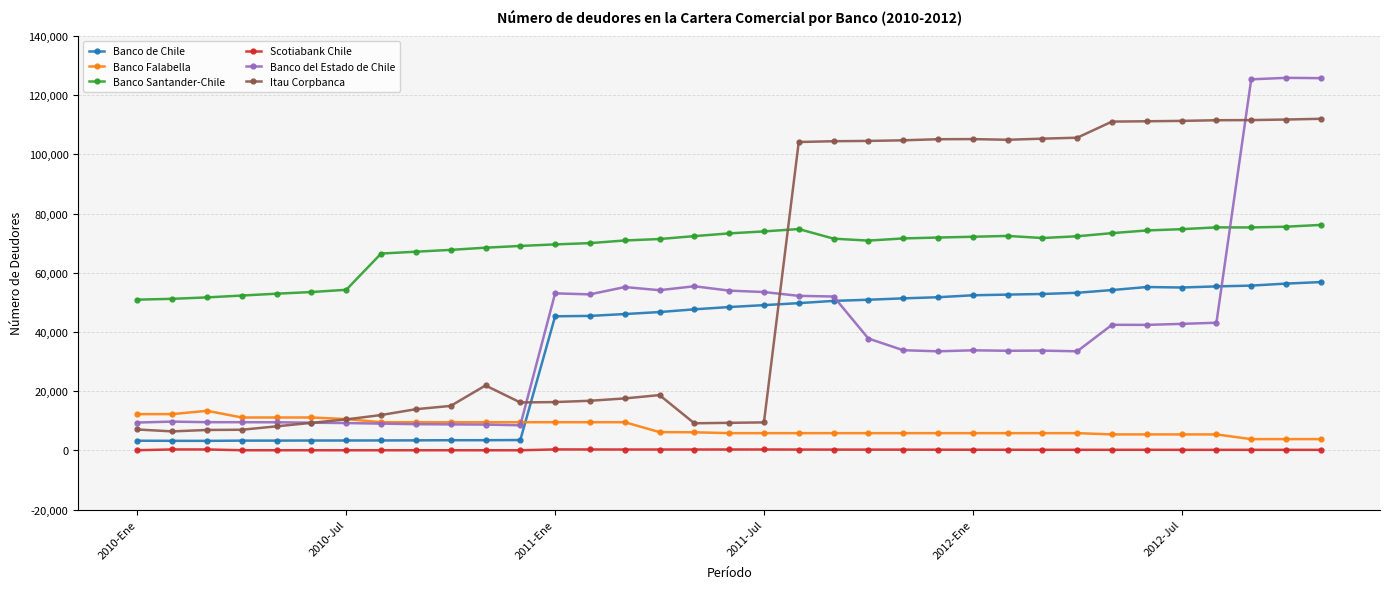

Rank the series by their maximum value, from lowest to highest.

Scotiabank Chile, Banco Falabella, Banco de Chile, Banco Santander-Chile, Itau Corpbanca, Banco del Estado de Chile